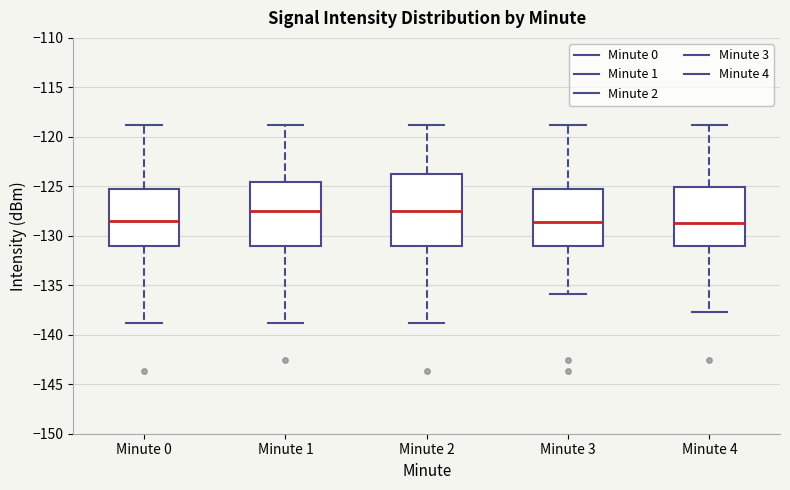

Reading left to right, read every box against the y-axis: the position of its median line, the range the box covers, and the ends of its whiskers. The values are not printed on the chart, so give them approximately, as read against the axis.

Minute 0: median -128.5, box -131.0 to -125.0, whiskers -139.0 to -119.0
Minute 1: median -127.5, box -131.0 to -124.5, whiskers -139.0 to -119.0
Minute 2: median -127.5, box -131.0 to -124.0, whiskers -139.0 to -119.0
Minute 3: median -128.5, box -131.0 to -125.0, whiskers -136.0 to -119.0
Minute 4: median -128.5, box -131.0 to -125.0, whiskers -137.5 to -119.0